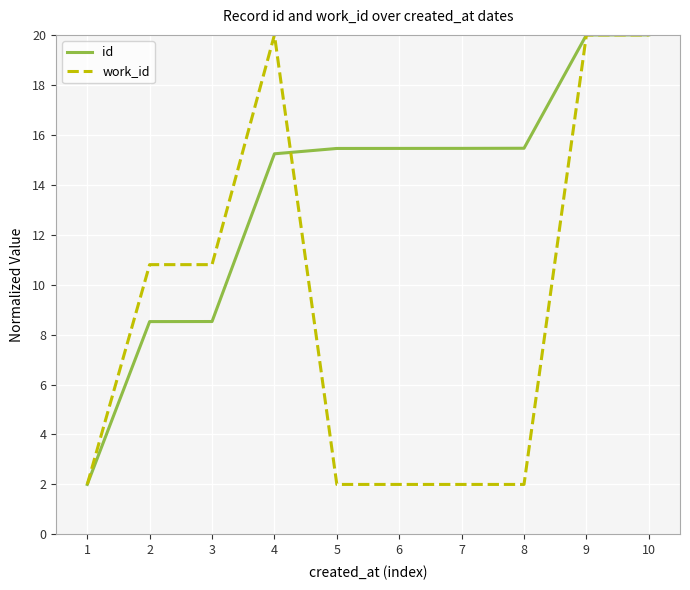

What is the difference between the work_id values at 5 and 3?

8.8